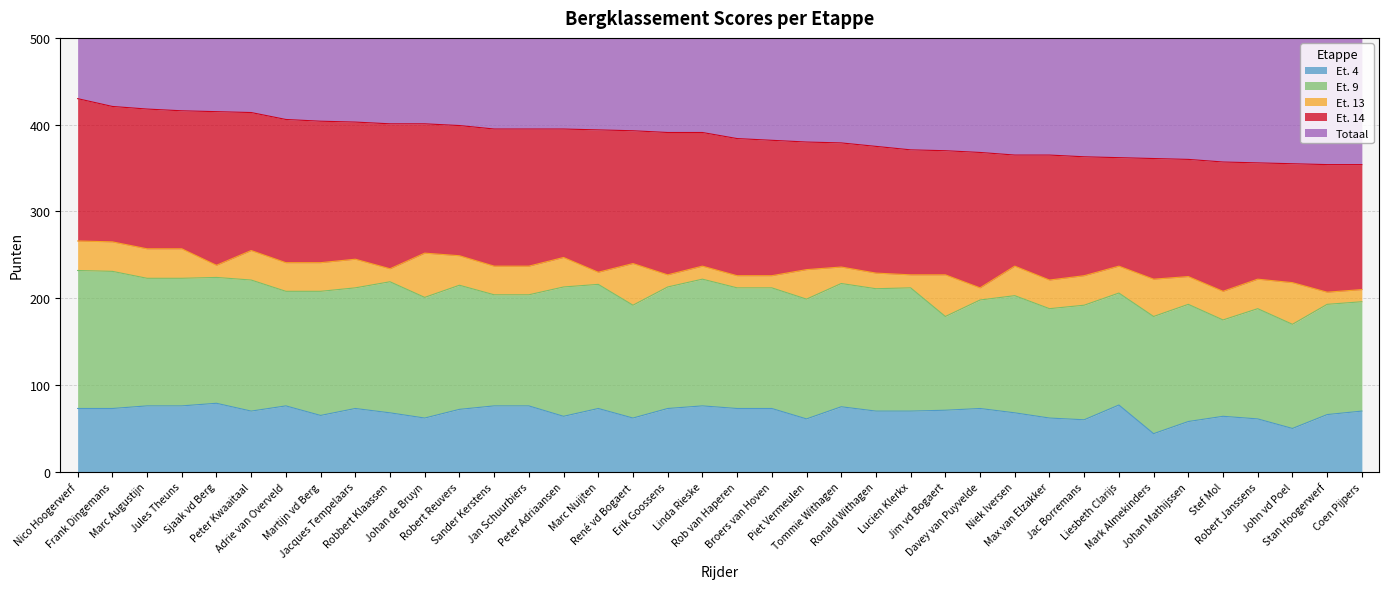

Is the value of Et. 9 at Jac Borremans greater than the value of Et. 14 at Nico Hoogerwerf?

No